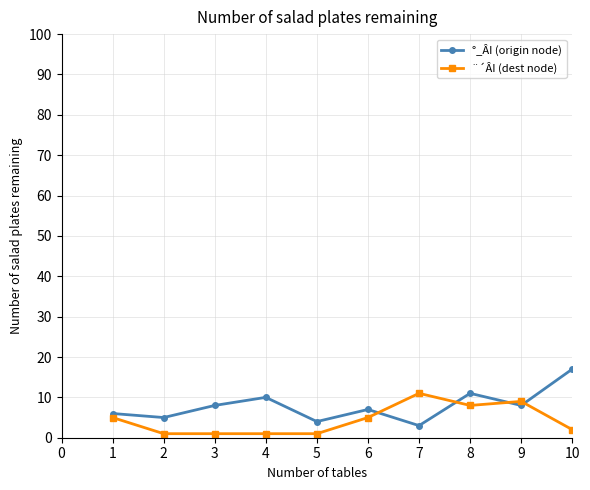

What are all the series names shown in the legend?

°_ÂI (origin node), ¨´ÂI (dest node)